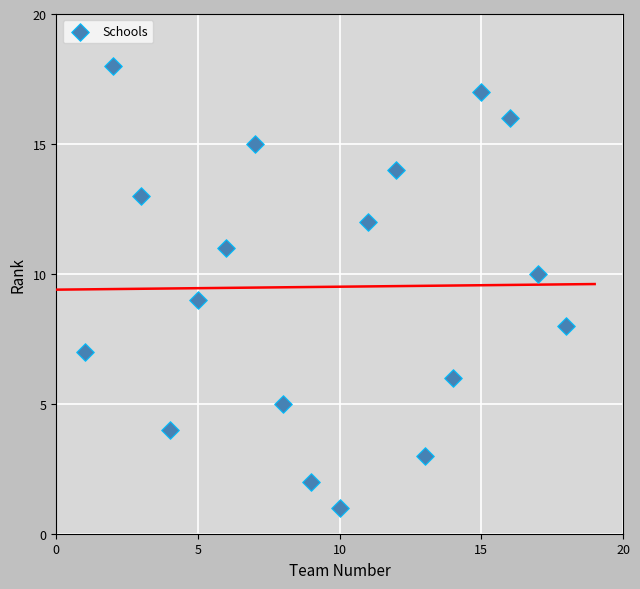

What is the range of Y values (max minus min)?

17